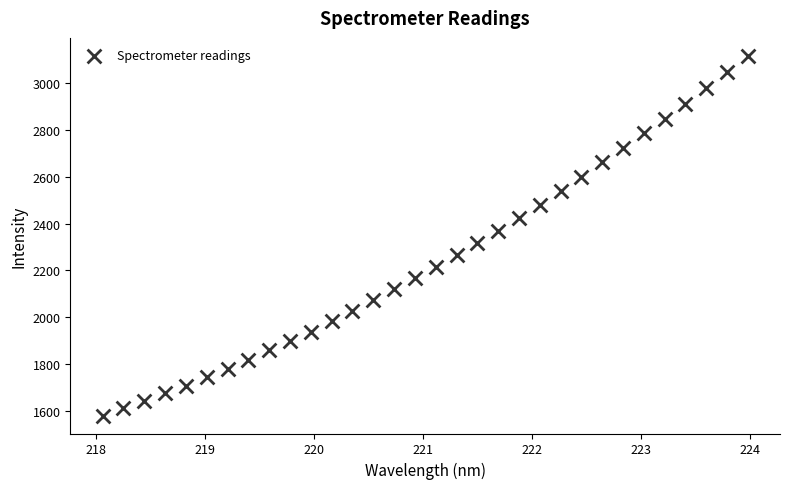

What is the range of Y values (max minus min)?

1537.4